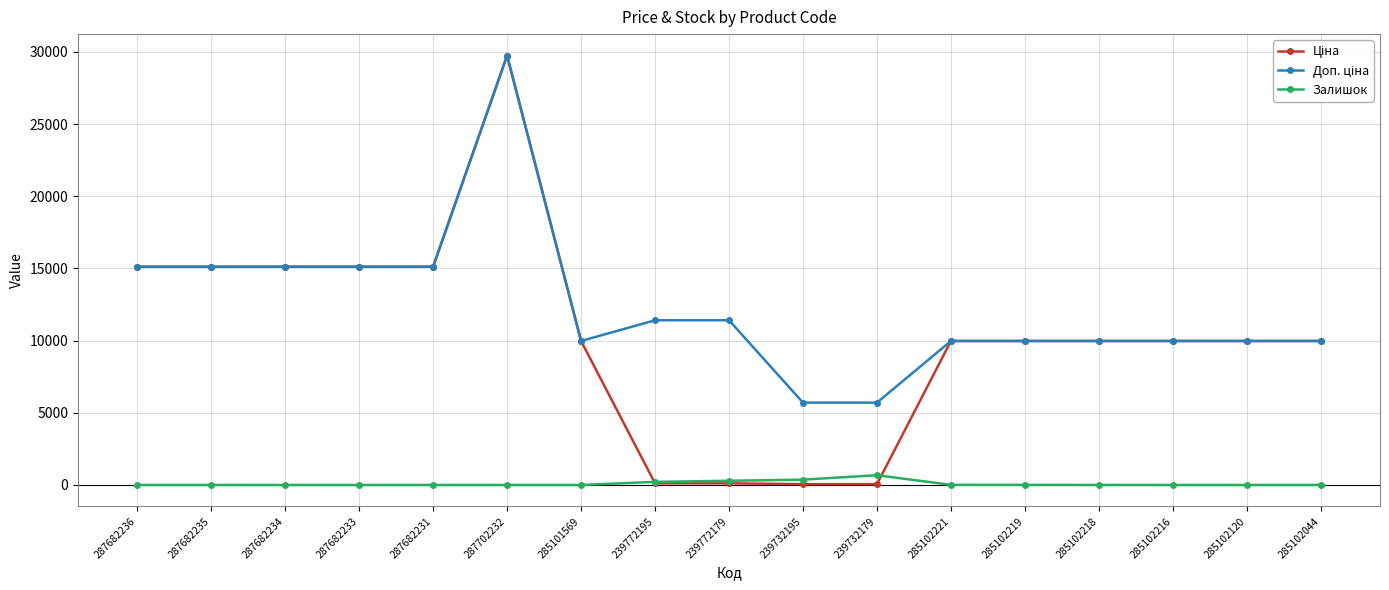

True or false: Залишок has a value of 0.0 at 287702232.

True